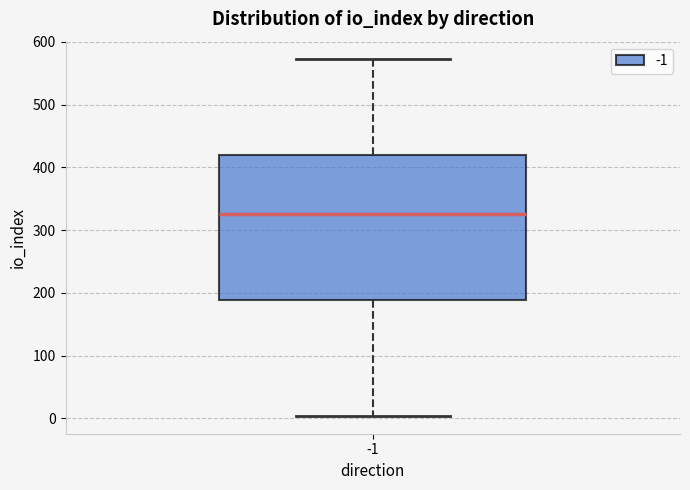

Where is the upper edge of the box at x = -1 on the y-axis? The values are not printed on the chart, so give them approximately, as read against the axis.

420